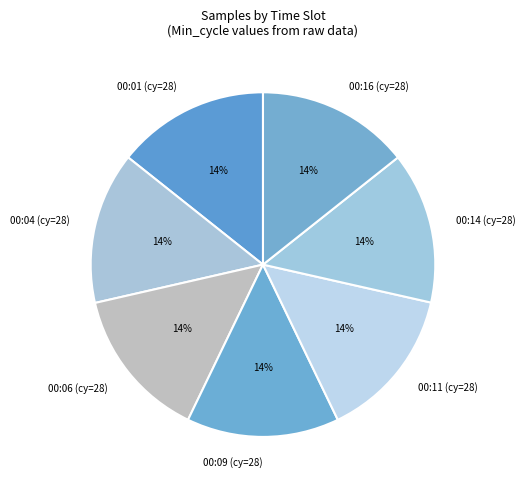

To the nearest percent, what is the combined percentage of 00:01 (cy=28) and 00:04 (cy=28)?

29%